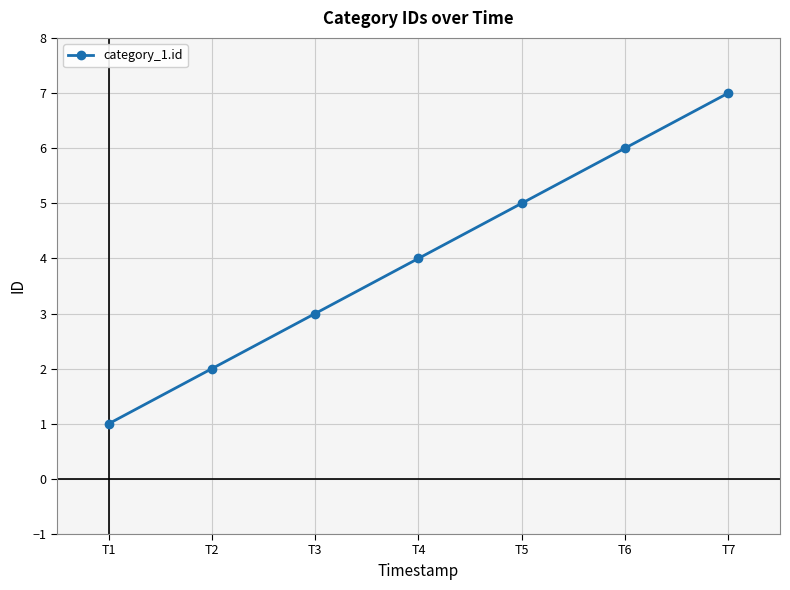

The chart shows a value of 1 at T1. True or false?

True